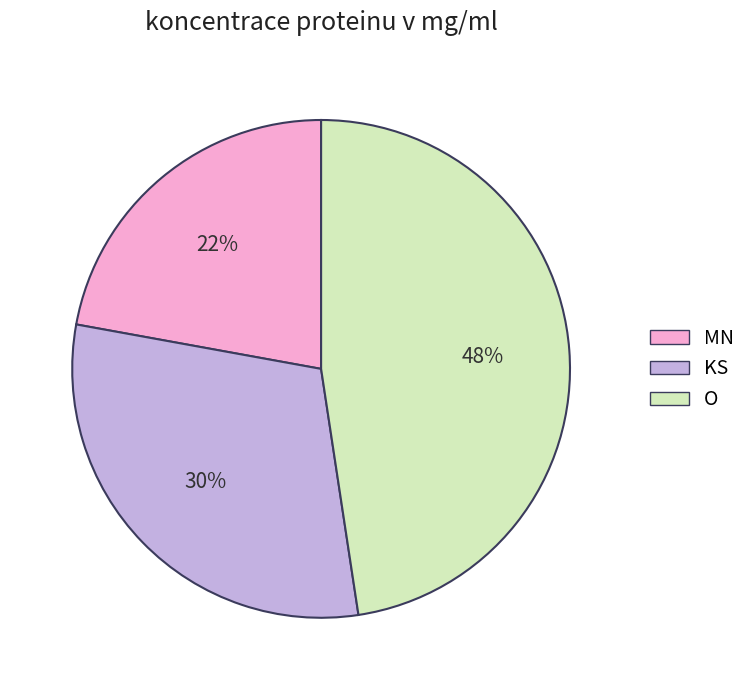

The O slice represents 37% of the pie. True or false?

False